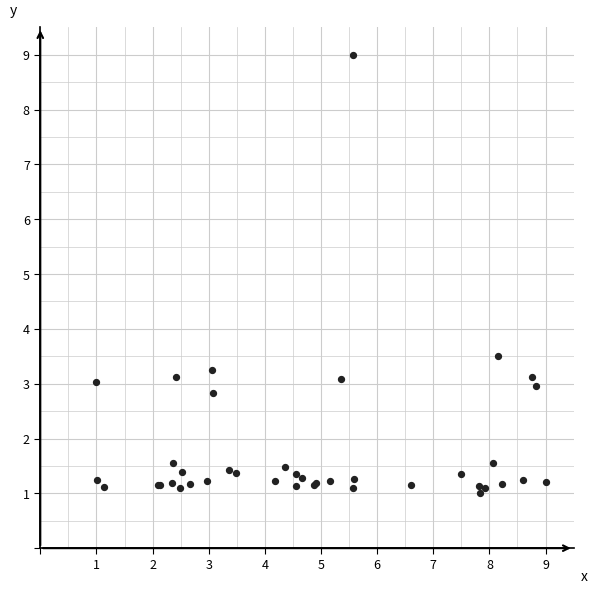

What Y value in the scatter plot is closest to 5?

3.5